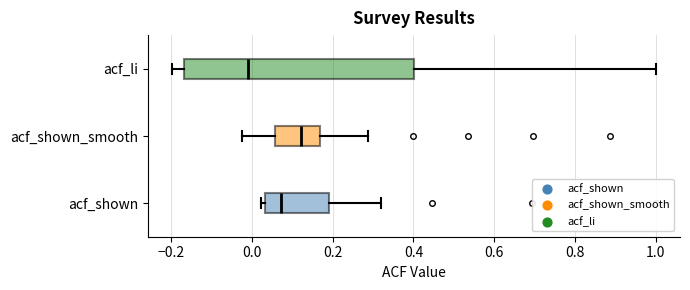

Where does the right whisker of the box for acf_shown end on the x-axis? The values are not printed on the chart, so give them approximately, as read against the axis.

0.32